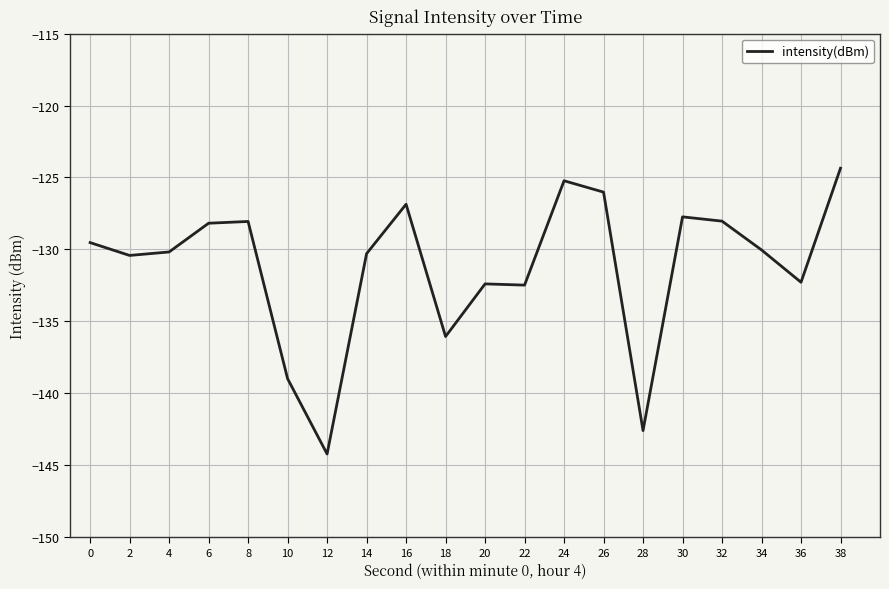

How many lines are shown in the chart?

1